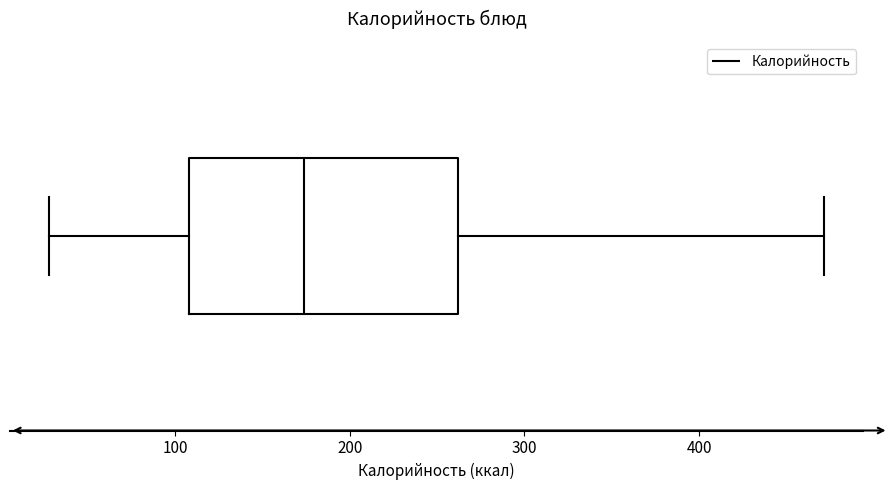

Where does the left whisker of the box end on the x-axis? The values are not printed on the chart, so give them approximately, as read against the axis.

30